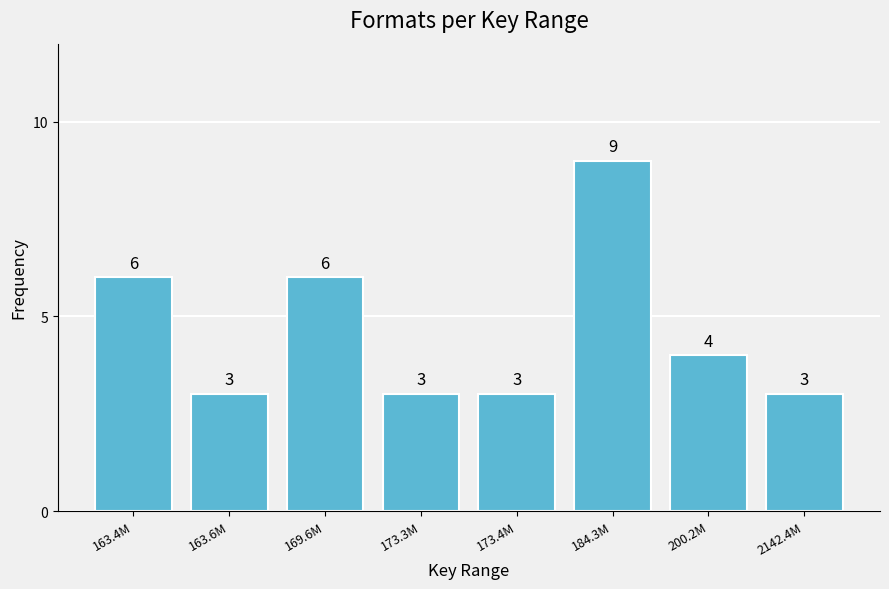

Reading right to left, extract all data points from this chart.

2142.4M=3	200.2M=4	184.3M=9	173.4M=3	173.3M=3	169.6M=6	163.6M=3	163.4M=6